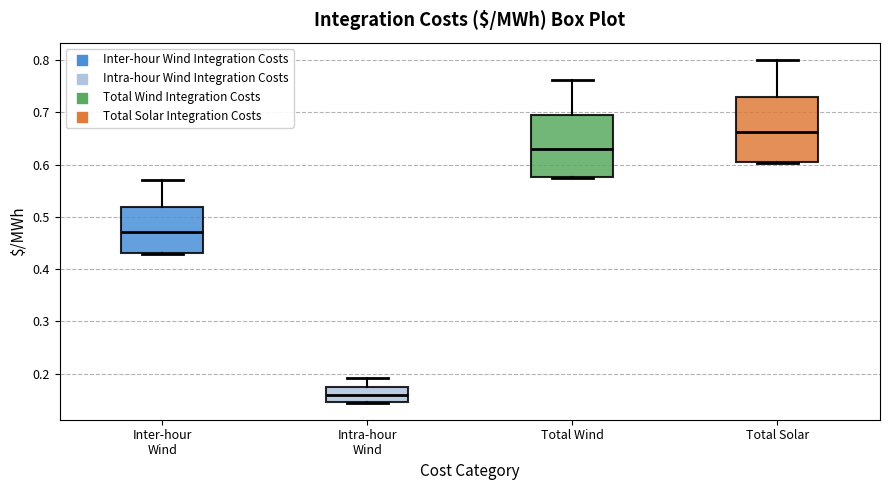

Where is the upper edge of the box for Total Solar on the y-axis? The values are not printed on the chart, so give them approximately, as read against the axis.

0.73